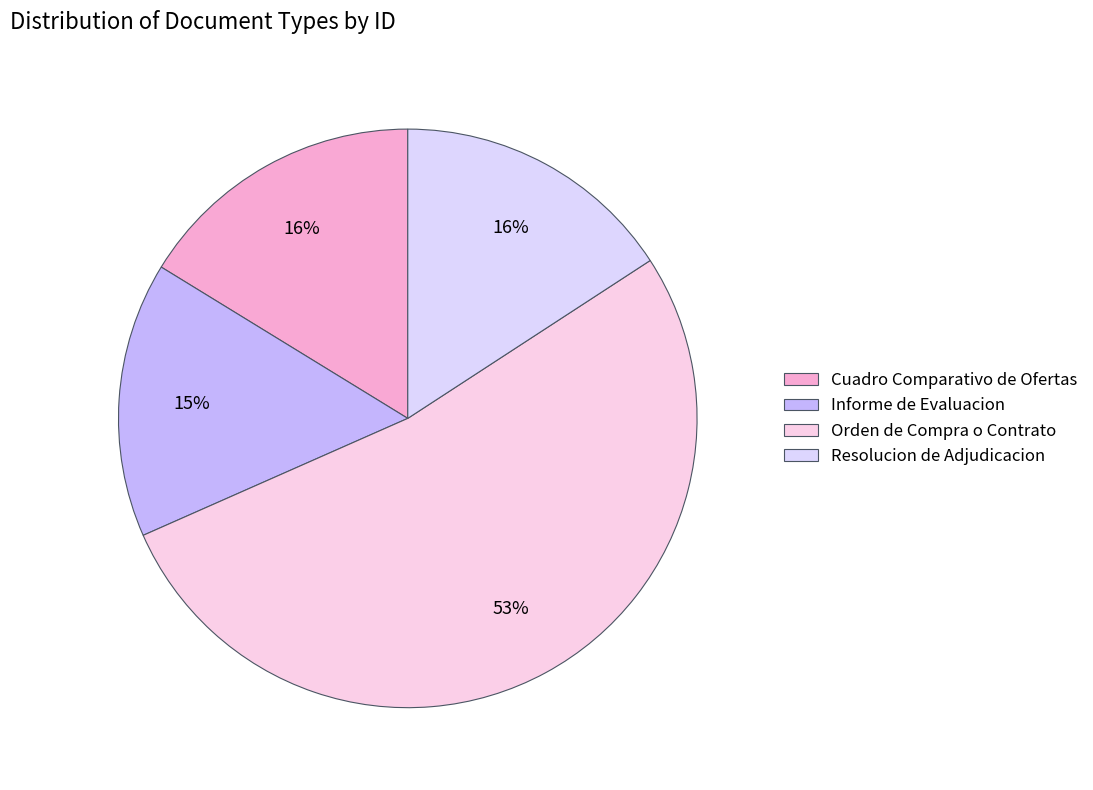

To the nearest percent, what is the difference between the largest and smallest slice percentages?

37%